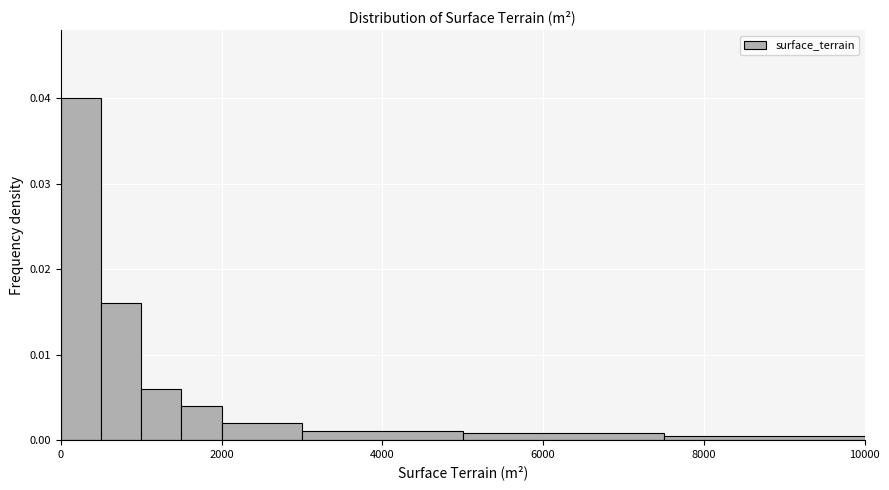

Around what value on the x-axis is the tallest bar? Give the approximate position of its centre, as read against the axis.

200